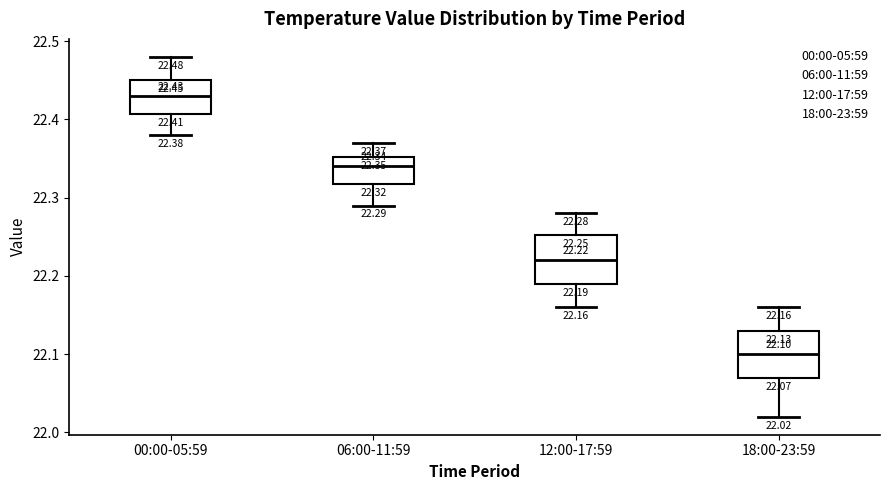

Which box has the highest median line?

00:00-05:59